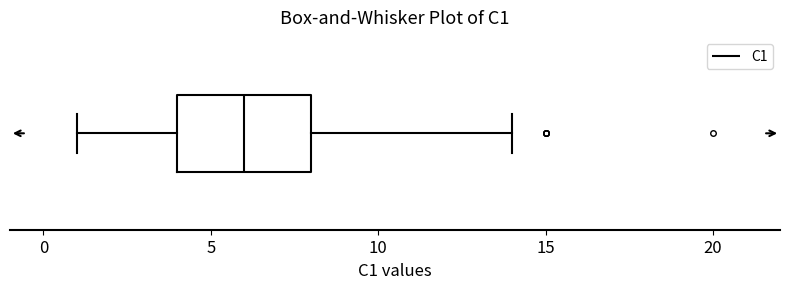

Where does the left whisker of the box end on the x-axis? The values are not printed on the chart, so give them approximately, as read against the axis.

1